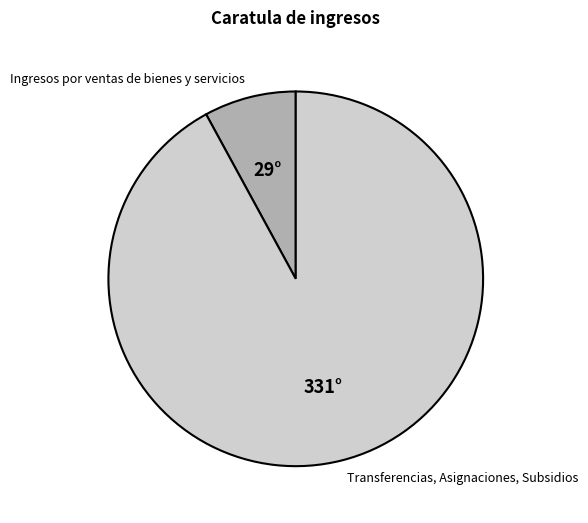

The Ingresos por ventas de bienes y servicios slice represents 8% of the pie. True or false?

True